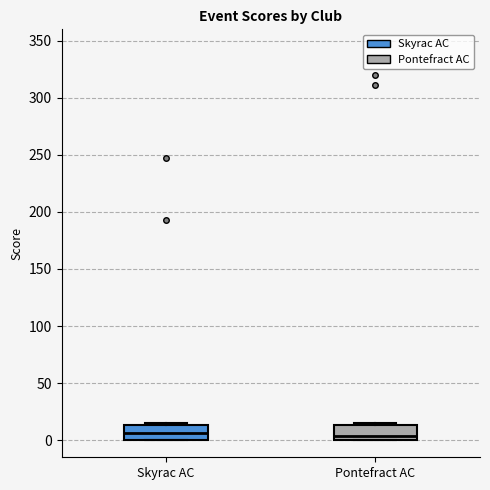

Where is the lower edge of the box for Skyrac AC on the y-axis? The values are not printed on the chart, so give them approximately, as read against the axis.

0